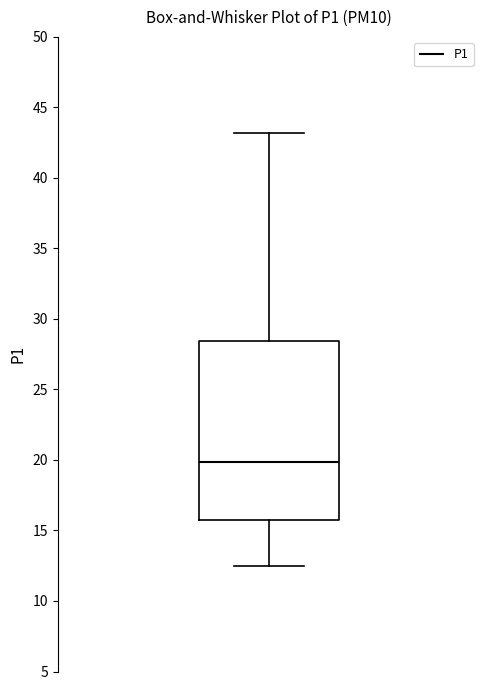

Where is the upper edge of the box on the y-axis? The values are not printed on the chart, so give them approximately, as read against the axis.

28.5